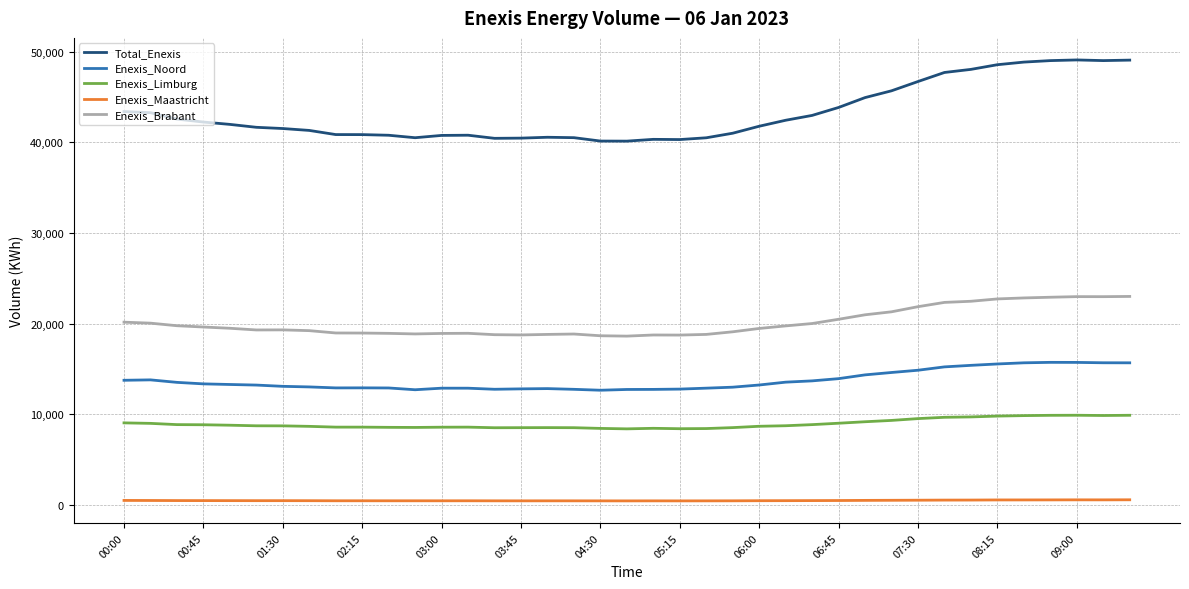

List the series in order of their peak value, lowest first.

Enexis_Maastricht, Enexis_Limburg, Enexis_Noord, Enexis_Brabant, Total_Enexis